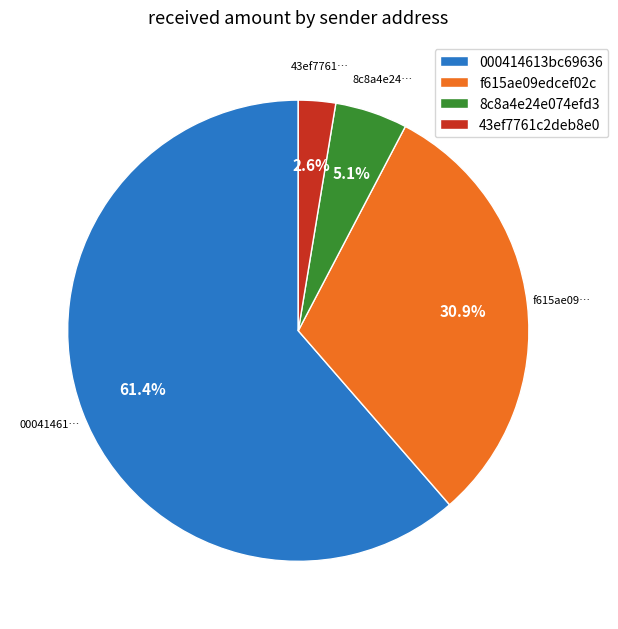

What percentage is the 43ef7761c2deb8e0 slice, to the nearest percent?

3%